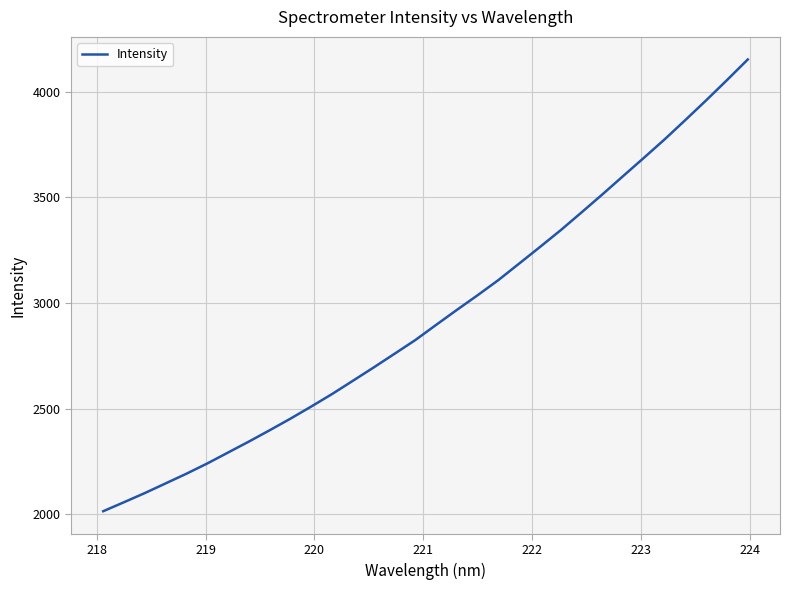

What is the smallest value displayed?

2014.8